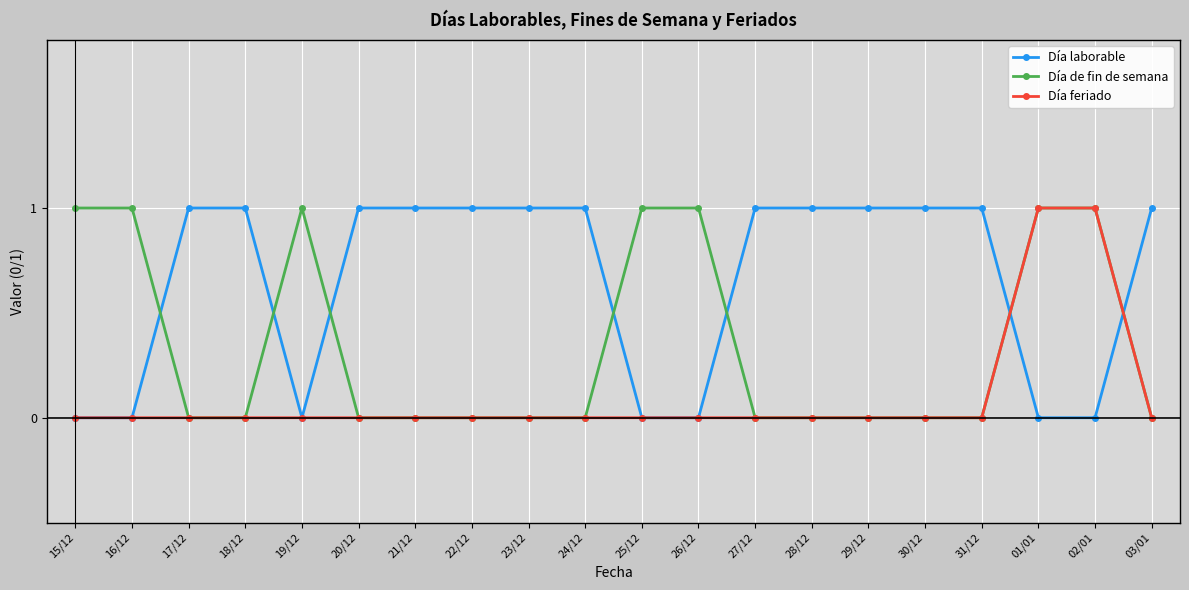

Is this an area chart (filled region under the line)?

No